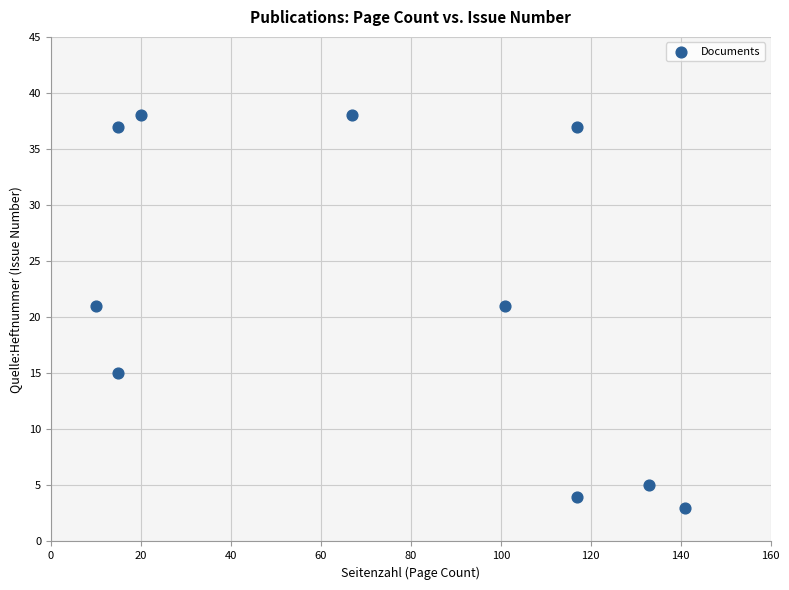

What is the average X value?

74